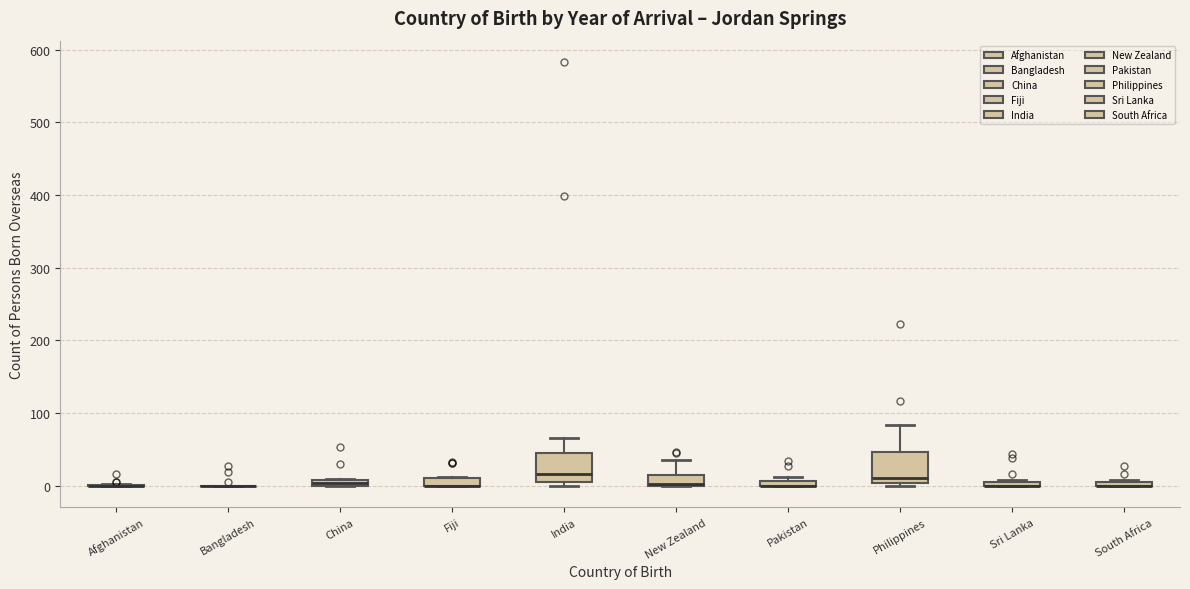

Where is the lower edge of the box for Sri Lanka on the y-axis? The values are not printed on the chart, so give them approximately, as read against the axis.

0